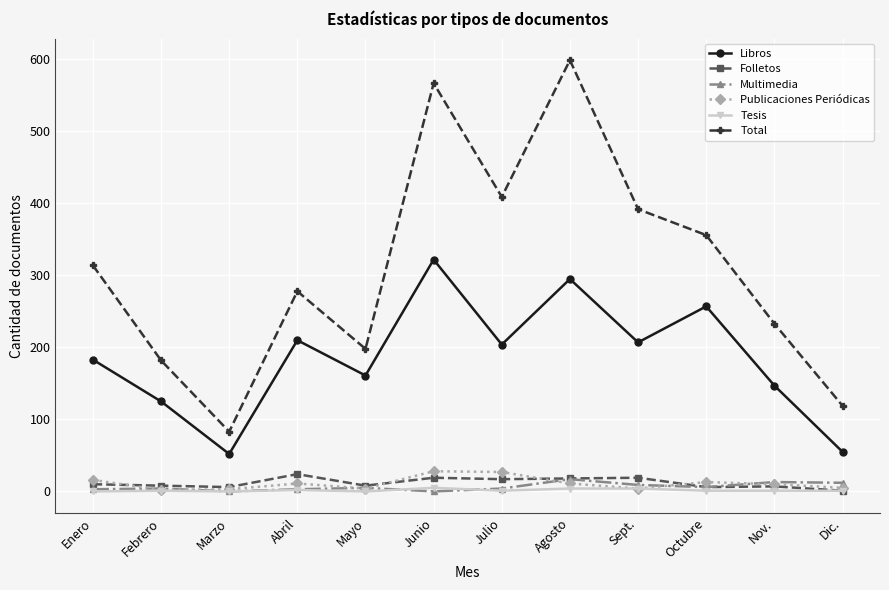

True or false: Multimedia has more than 0 points higher than both neighbors.

True